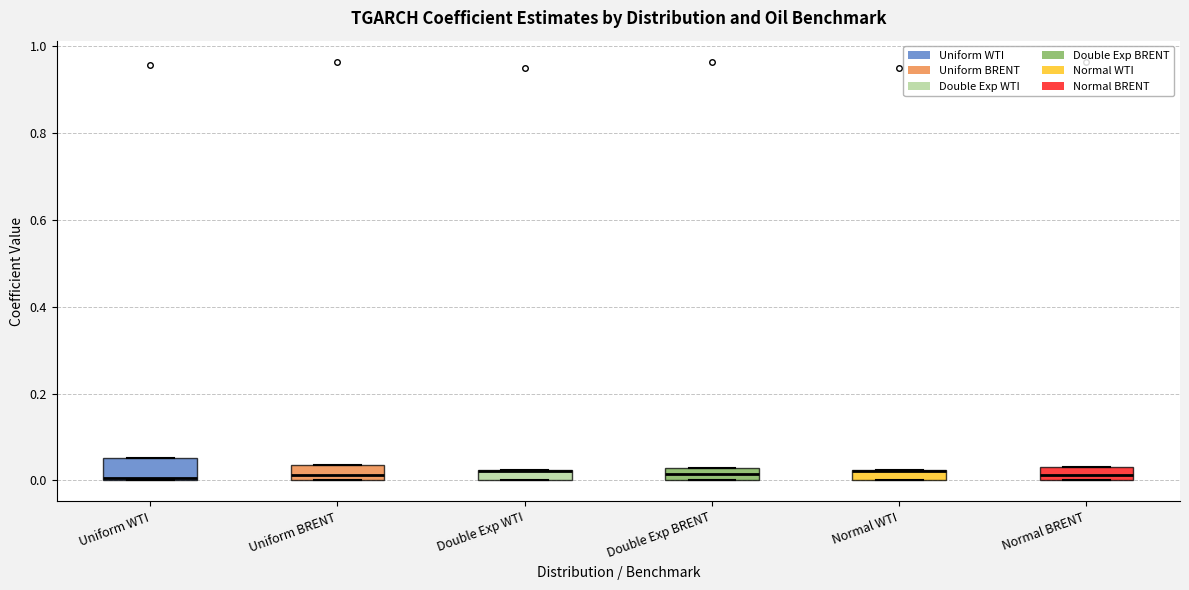

Where is the lower edge of the box for Uniform WTI on the y-axis? The values are not printed on the chart, so give them approximately, as read against the axis.

0.00